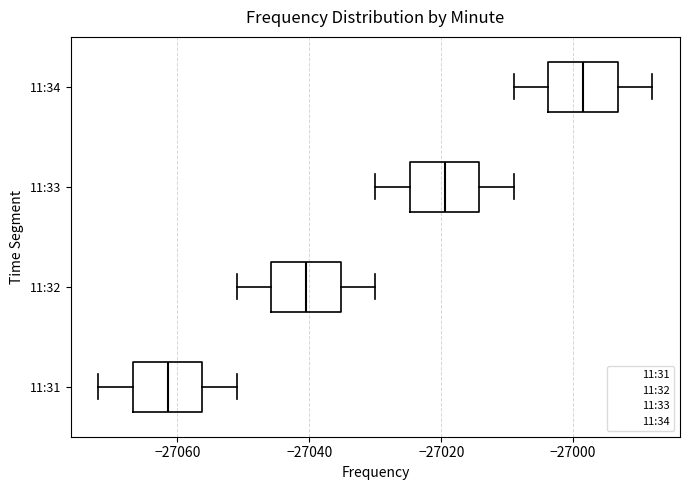

Where is the left edge of the box for 11:31 on the x-axis? The values are not printed on the chart, so give them approximately, as read against the axis.

-27066